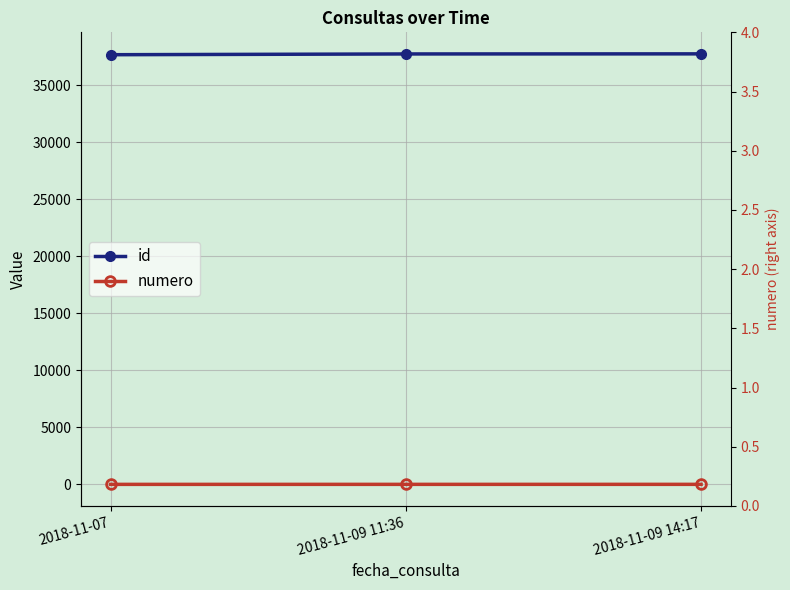

At how many categories does at least one series exceed 11829?

3